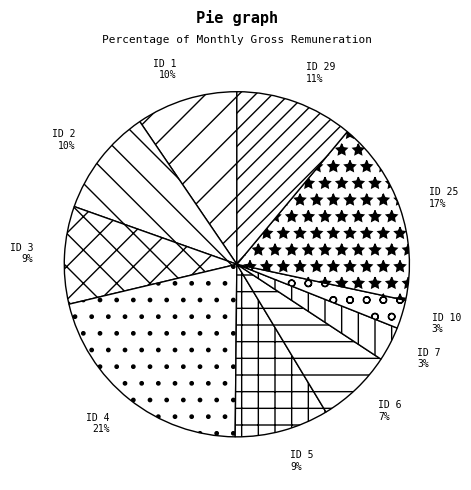

The ID 6 slice represents 20% of the pie. True or false?

False